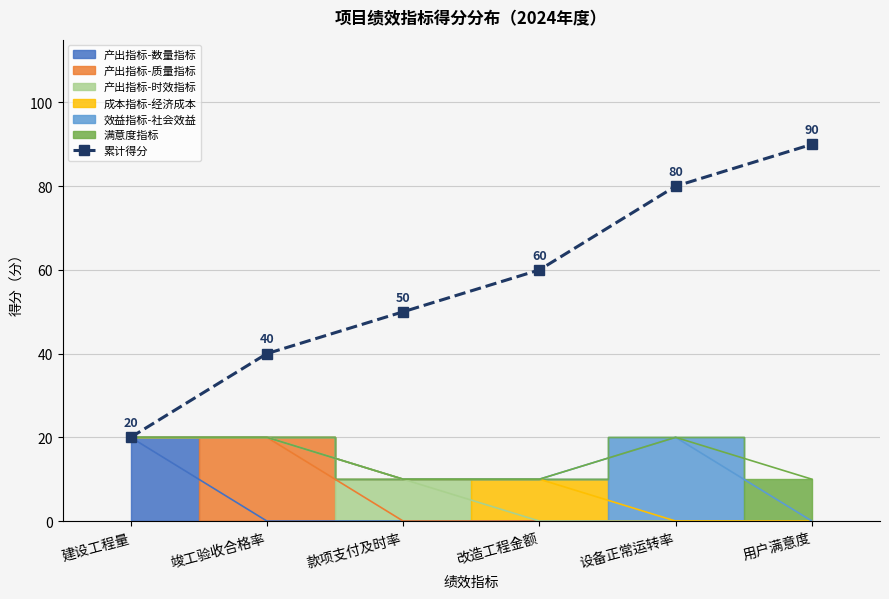

How many data points are less than 60?

3